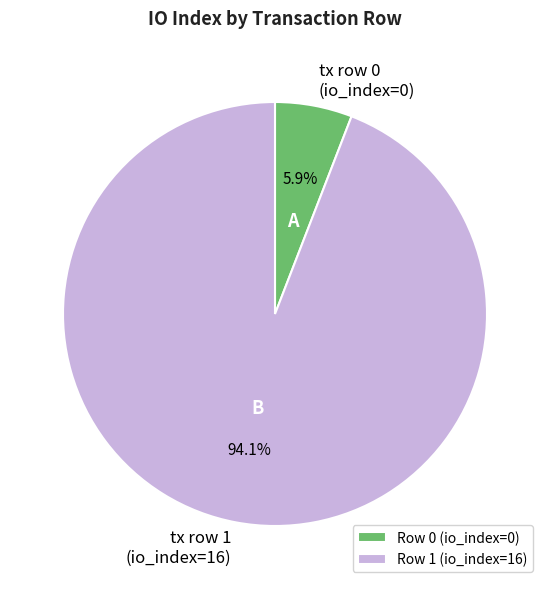

What is the smallest slice in the pie chart?

Row 0 (io_index=0)